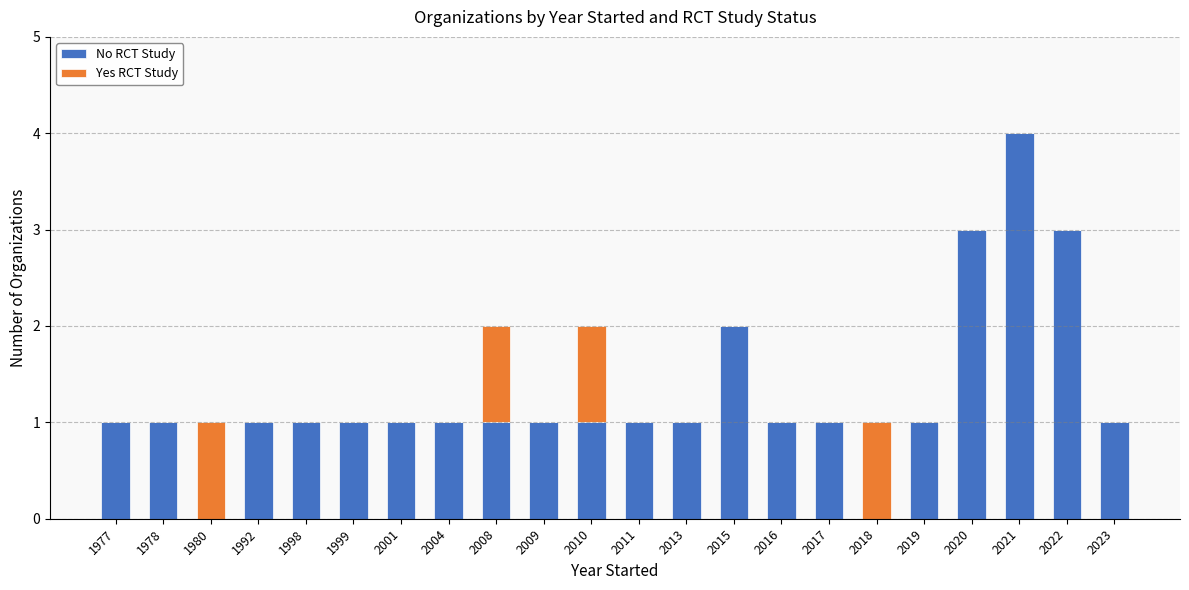

What is the sum of all No RCT Study values?

28